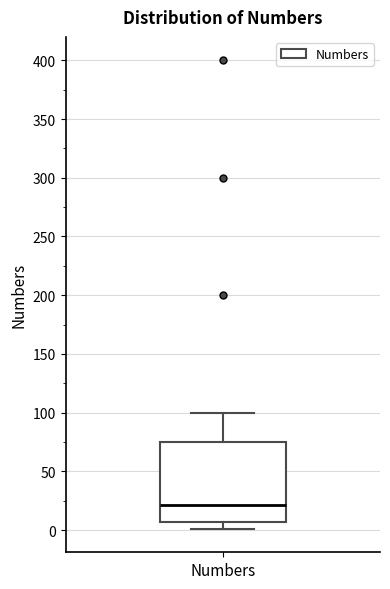

Transcribe this box plot: give where the median line is, the range the box spans, and where the two whiskers end, as read against the y-axis. The values are not printed on the chart, so give them approximately, as read against the axis.

median 20, box 5 to 75, whiskers 0 to 100